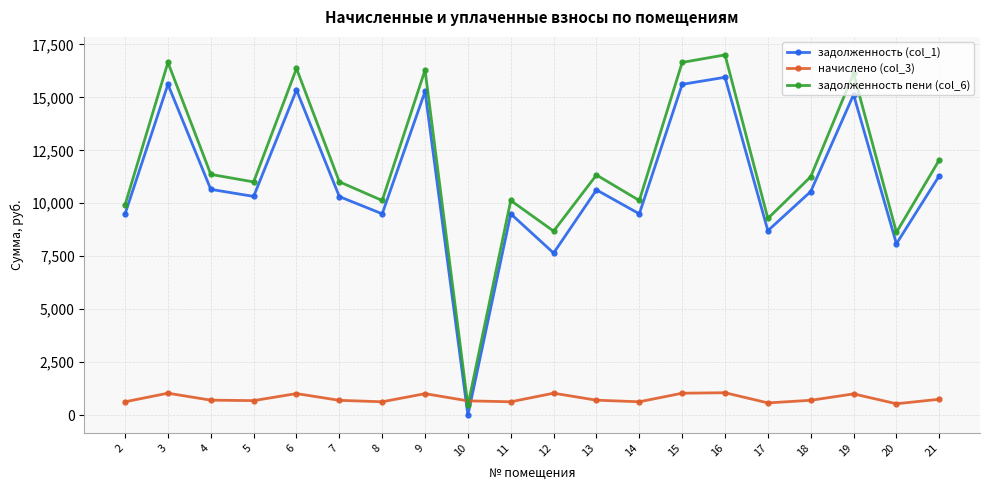

Is it true that задолженность пени (col_6) equals 5646.5 at 18?

False